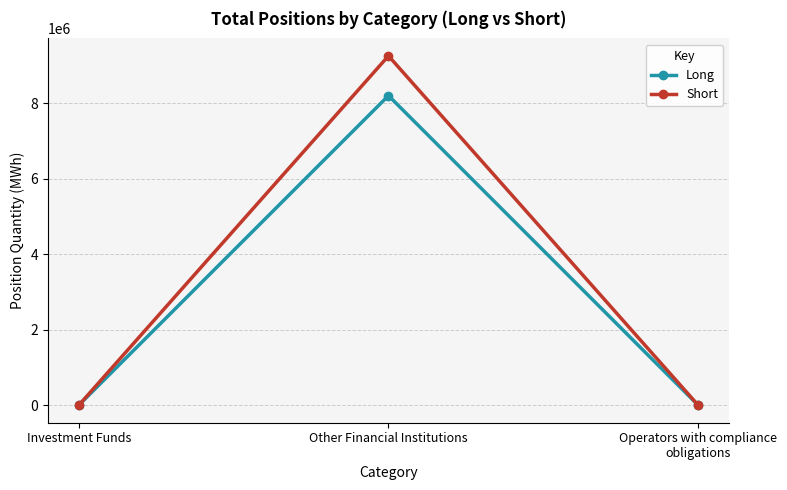

Rank the series by their average value, from lowest to highest.

Long, Short